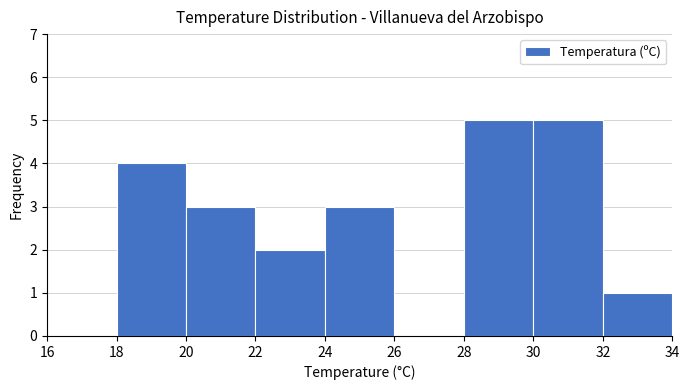

Reading left to right, list every bar in this chart as the range it spans on the x-axis followed by its height. The values are not printed on the chart, so give them approximately, as read against the axis.

16 to 18: 0
18 to 20: 4
20 to 22: 3
22 to 24: 2
24 to 26: 3
26 to 28: 0
28 to 30: 5
30 to 32: 5
32 to 34: 1